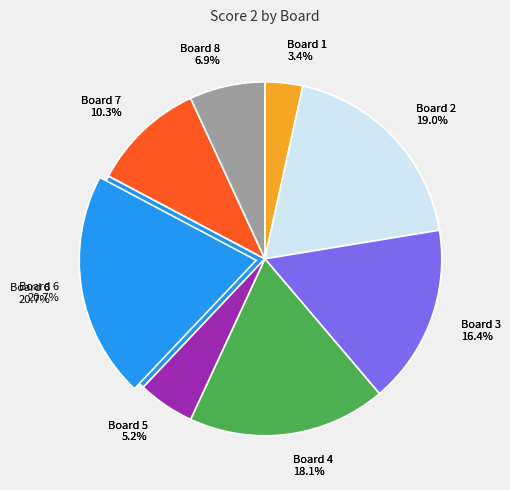

To the nearest percent, what percentage of the pie is Board 1?

3%